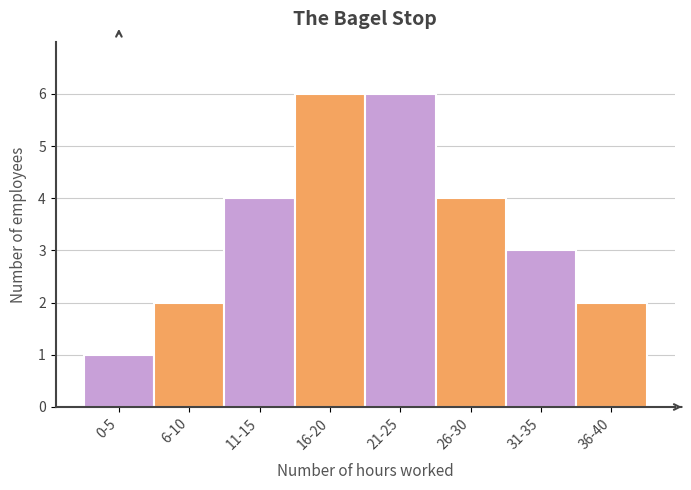

Reading right to left, transcribe all the data shown in this chart.

36-40=2	31-35=3	26-30=4	21-25=6	16-20=6	11-15=4	6-10=2	0-5=1